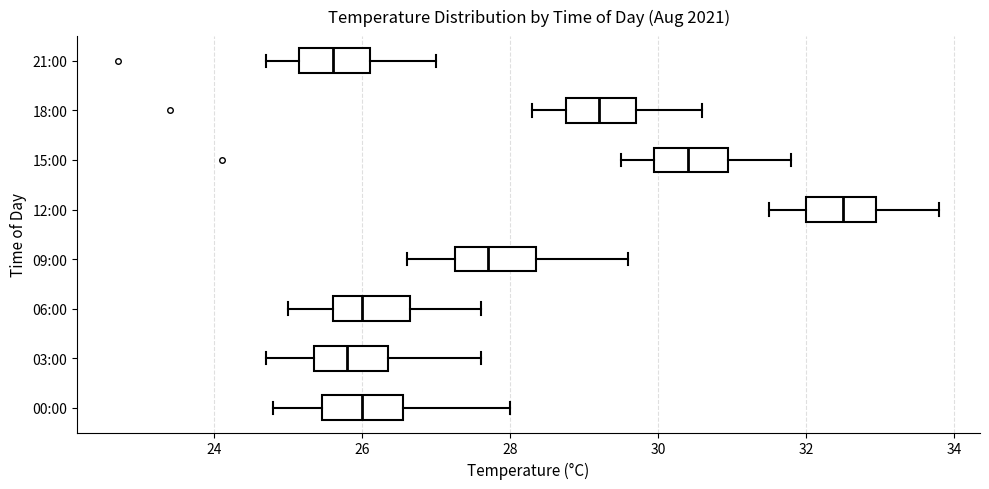

Where does the right whisker of the box for 03:00 end on the x-axis? The values are not printed on the chart, so give them approximately, as read against the axis.

27.6